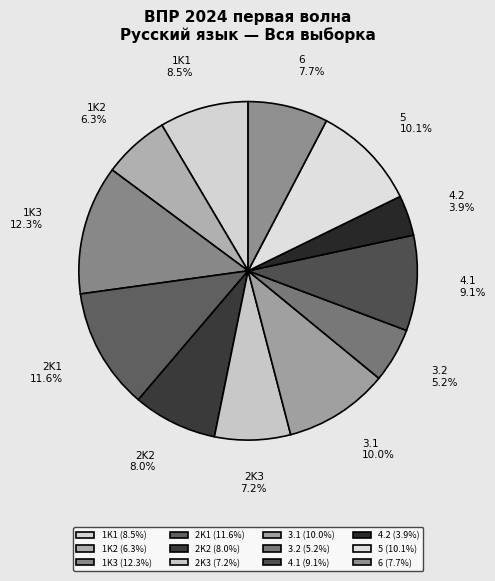

True or false: 3.1 accounts for 10% of the total.

True